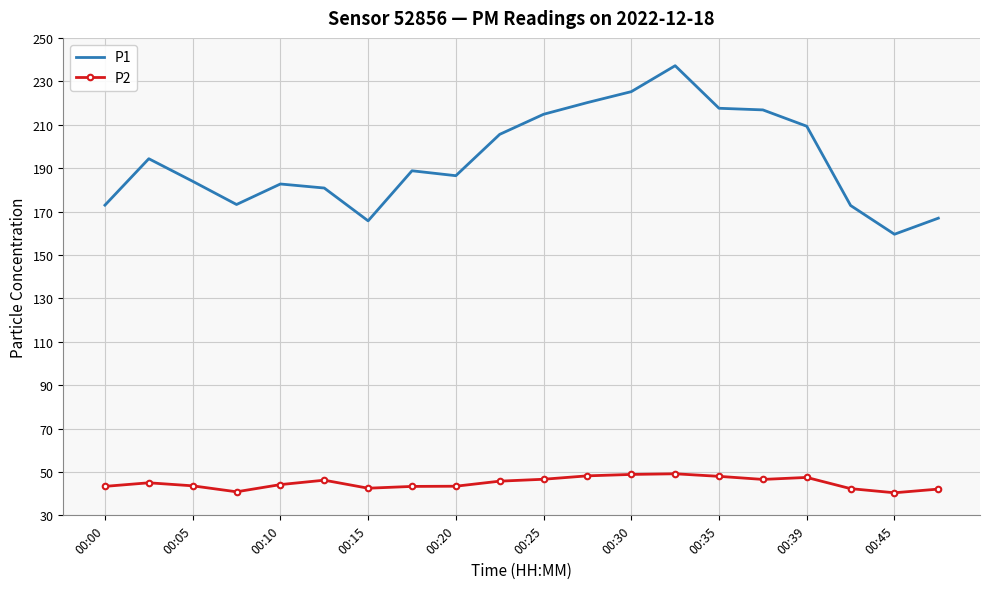

True or false: P2 and P1 intersect in this chart.

False